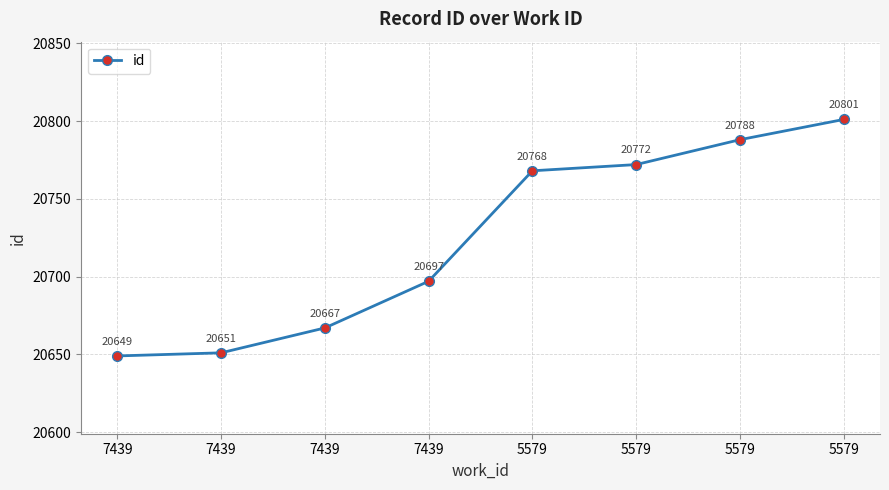

Between 5579 and 5579, which is larger?

5579